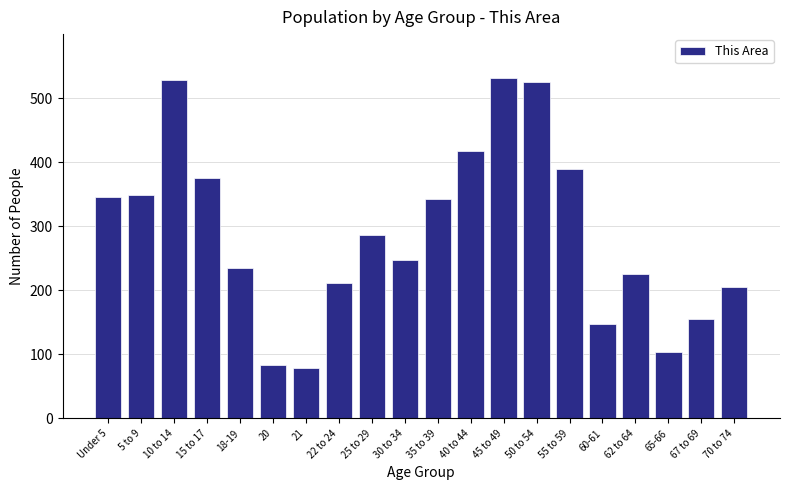

What is the value of the 9th bar from the left?

286